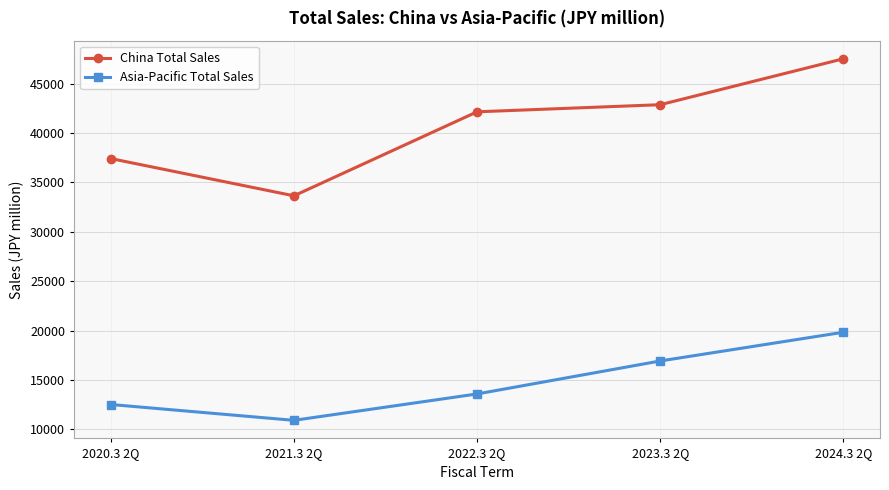

What is the total value across all series at 2022.3 2Q?

55730